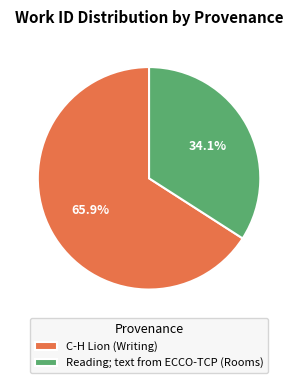

The C-H Lion (Writing) slice represents 66% of the pie. True or false?

True